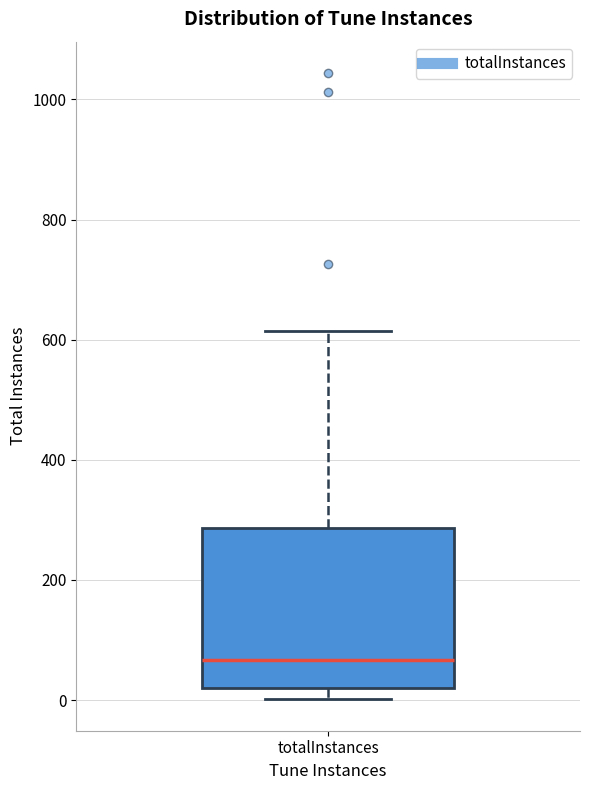

Read this box plot against the y-axis: the position of the median line, the range covered by the box, and the ends of both whiskers. The values are not printed on the chart, so give them approximately, as read against the axis.

median 60, box 20 to 280, whiskers 0 to 620